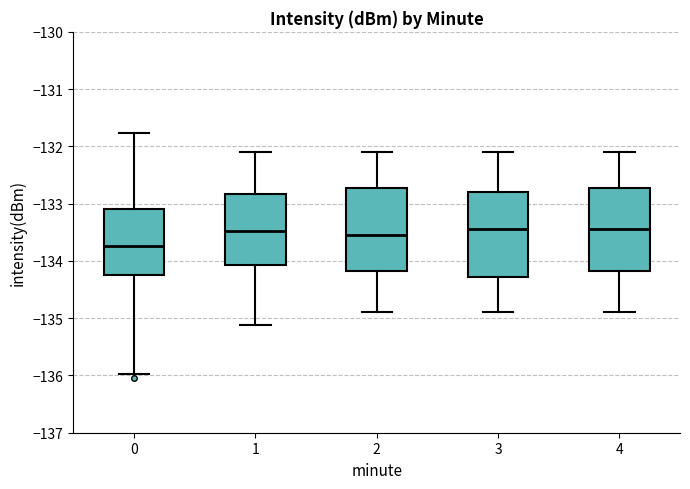

Reading left to right, transcribe this box plot: for each box, give where its median line is, the range the box spans, and where its two whiskers end, as read against the y-axis. The values are not printed on the chart, so give them approximately, as read against the axis.

0: median -133.7, box -134.2 to -133.1, whiskers -136.0 to -131.8
1: median -133.5, box -134.1 to -132.8, whiskers -135.1 to -132.1
2: median -133.5, box -134.2 to -132.7, whiskers -134.9 to -132.1
3: median -133.4, box -134.3 to -132.8, whiskers -134.9 to -132.1
4: median -133.4, box -134.2 to -132.7, whiskers -134.9 to -132.1